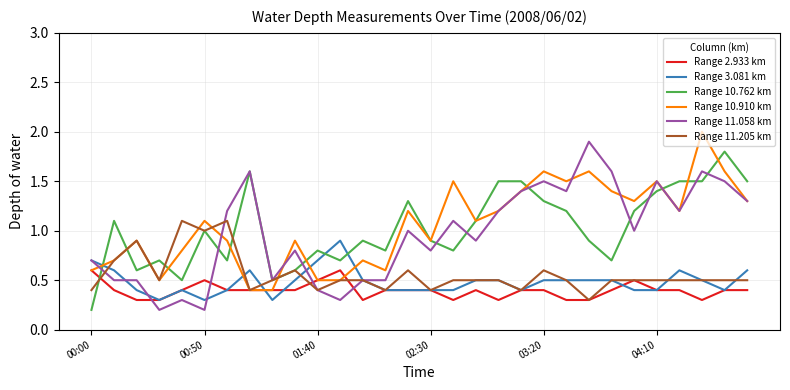

What is the highest value of the Range 2.933 km series?

0.6